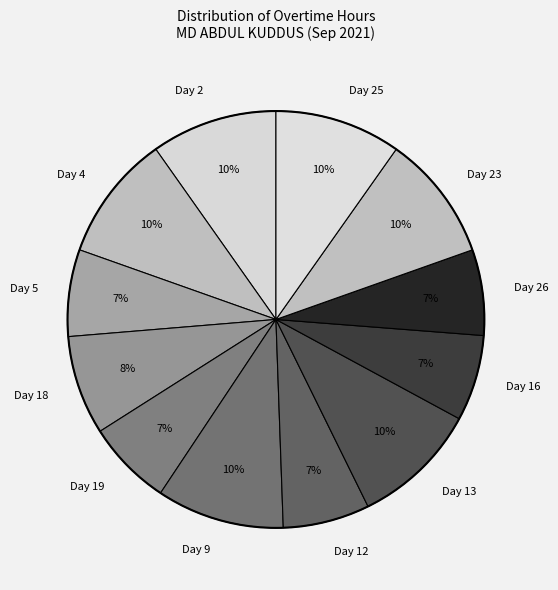

How many segments does this pie chart have?

12